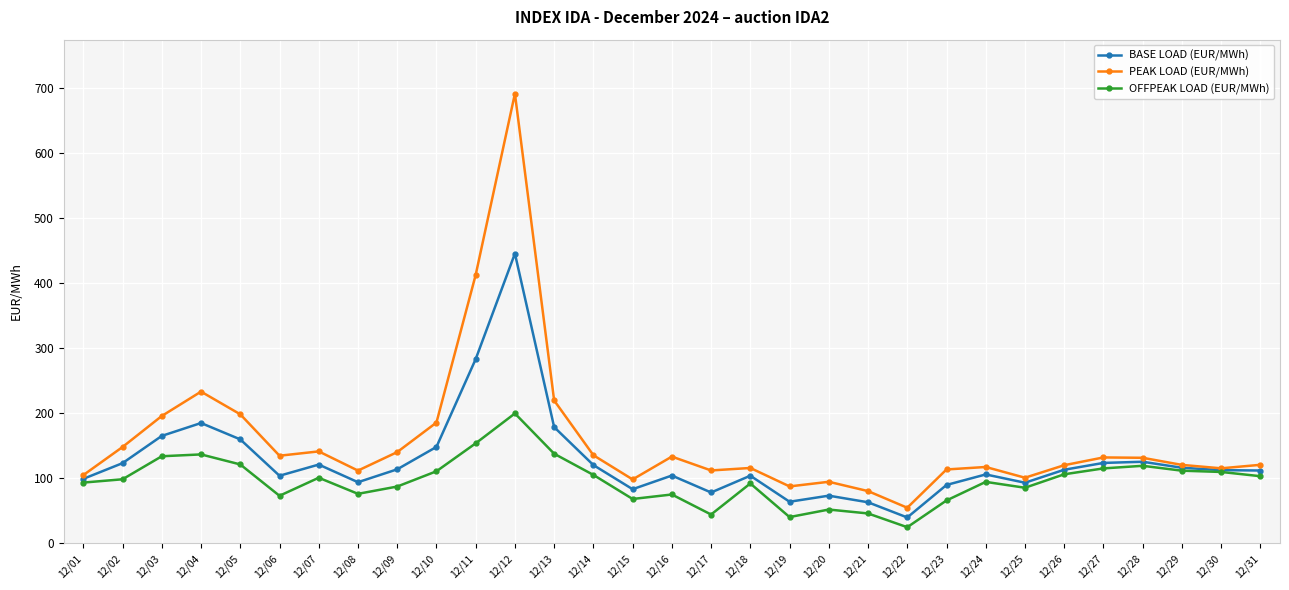

At which category is the sum across all series the highest?

12/12